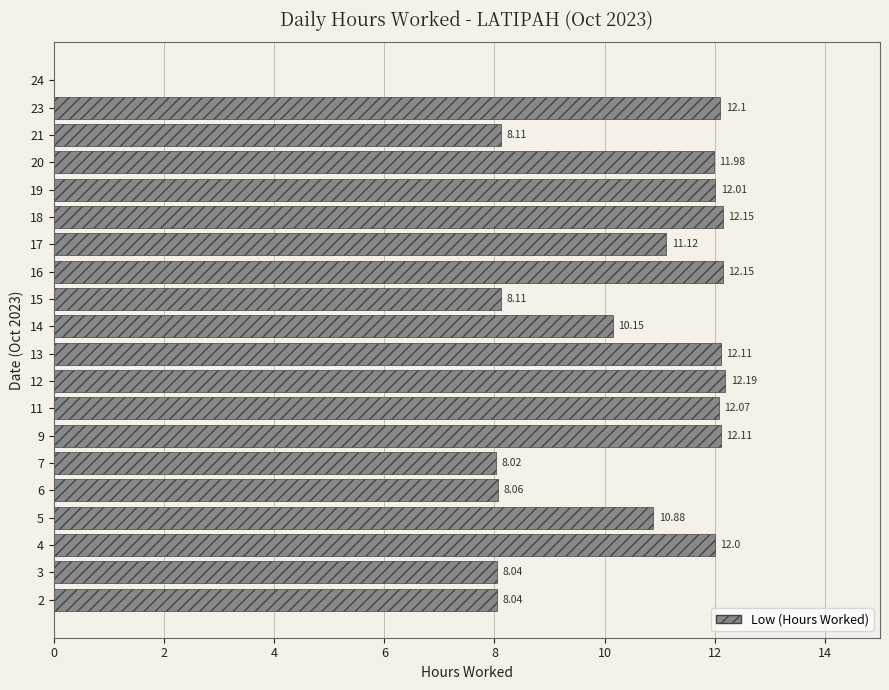

What is the change in value from 7 to 9?

+4.1